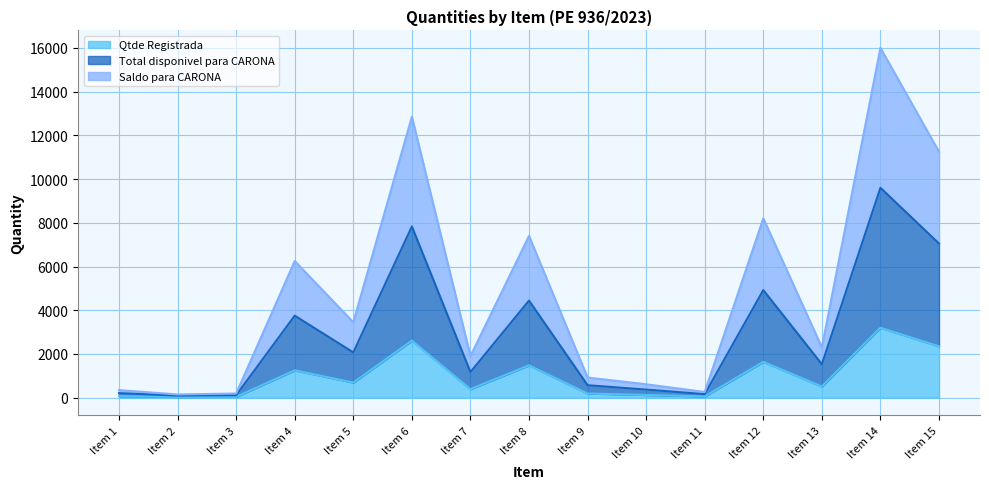

True or false: Total disponivel para CARONA and Saldo para CARONA cross at least once.

False